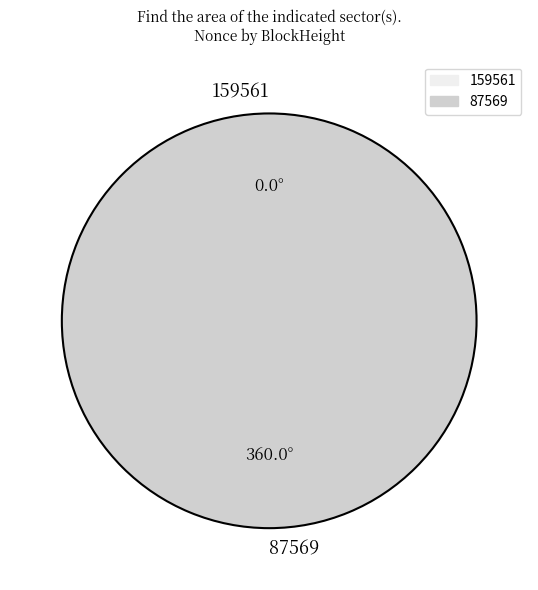

To the nearest percent, what is the difference between the largest and smallest slice percentages?

100%